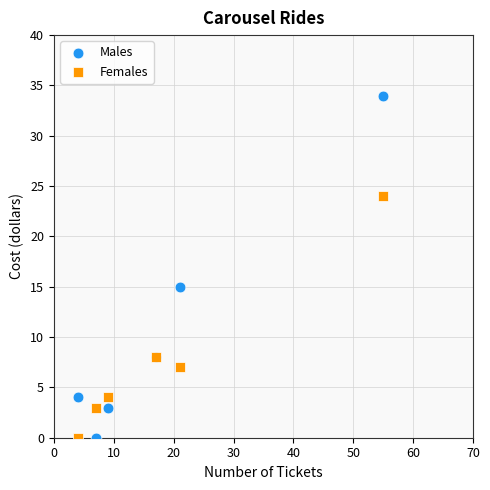

In the Females series, what Y value is closest to 12?

8